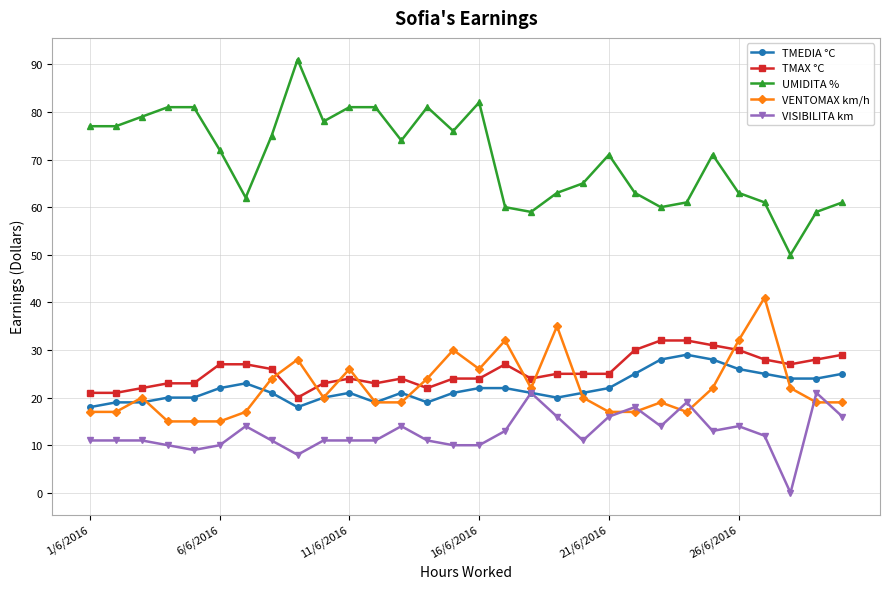

What is the maximum value shown in the chart?

91